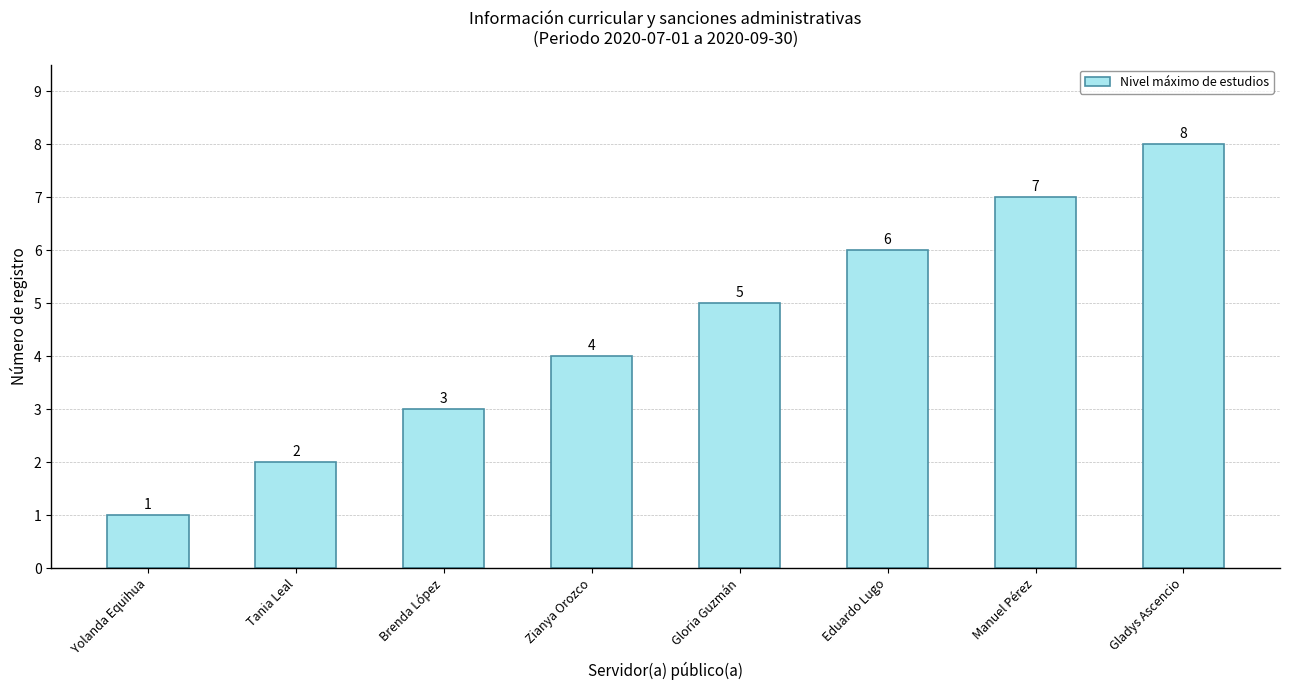

Rank the categories by value from highest to lowest.

Gladys Ascencio, Manuel Pérez, Eduardo Lugo, Gloria Guzmán, Zianya Orozco, Brenda López, Tania Leal, Yolanda Equihua